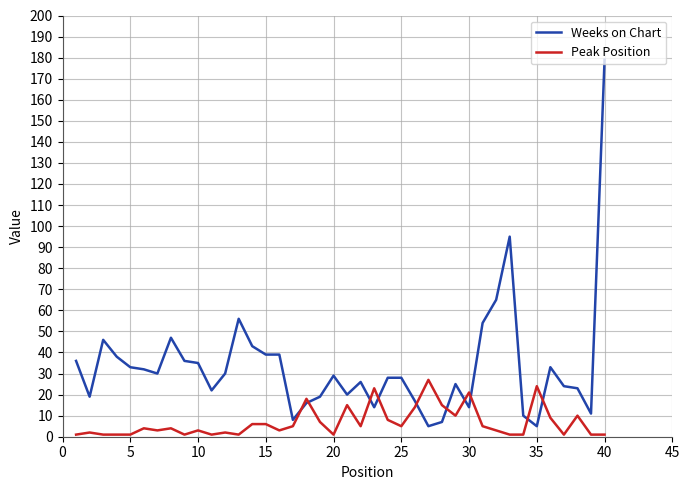

What is the maximum value shown in the chart?

179